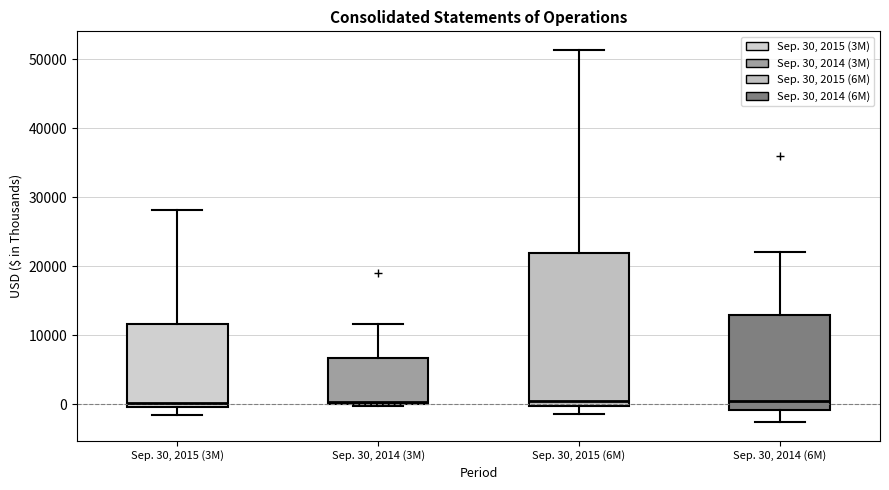

Reading left to right, read every box against the y-axis: the position of its median line, the range the box covers, and the ends of its whiskers. The values are not printed on the chart, so give them approximately, as read against the axis.

Sep. 30, 2015 (3M): median 0 (just above the box's lower edge), box 0 to 12000, whiskers -2000 to 28000
Sep. 30, 2014 (3M): median 0 (just above the box's lower edge), box 0 to 7000, whiskers 0 (just below the box's lower edge) to 12000
Sep. 30, 2015 (6M): median 0 (just above the box's lower edge), box 0 to 22000, whiskers -1000 to 51000
Sep. 30, 2014 (6M): median 0, box -1000 to 13000, whiskers -3000 to 22000